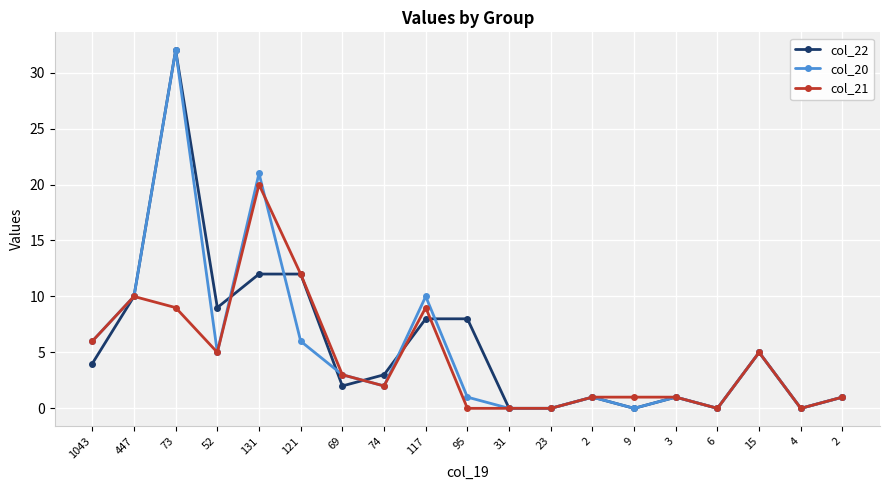

What is the difference between the maximum and minimum values in the col_21 series?

20